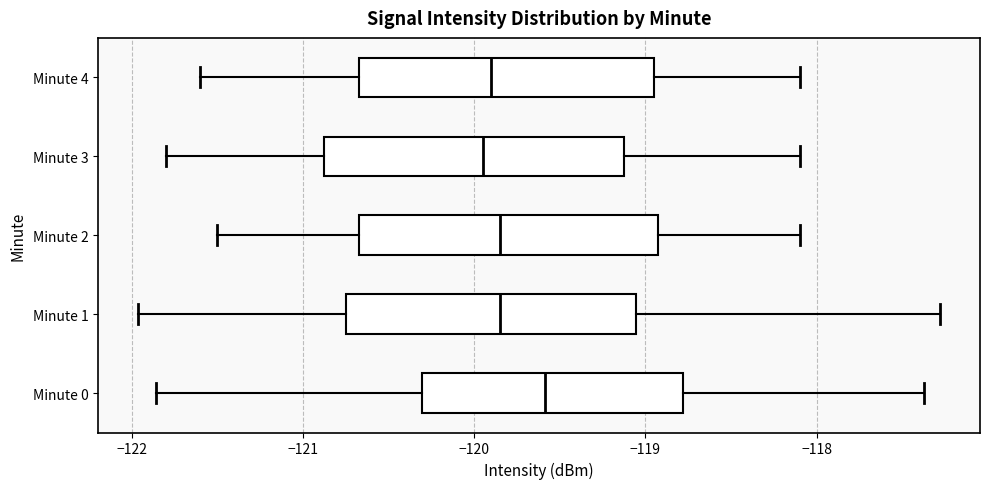

Reading bottom to top, read every box against the x-axis: the position of its median line, the range the box covers, and the ends of its whiskers. The values are not printed on the chart, so give them approximately, as read against the axis.

Minute 0: median -119.6, box -120.3 to -118.8, whiskers -121.9 to -117.4
Minute 1: median -119.8, box -120.7 to -119.1, whiskers -122.0 to -117.3
Minute 2: median -119.8, box -120.7 to -118.9, whiskers -121.5 to -118.1
Minute 3: median -119.9, box -120.9 to -119.1, whiskers -121.8 to -118.1
Minute 4: median -119.9, box -120.7 to -118.9, whiskers -121.6 to -118.1